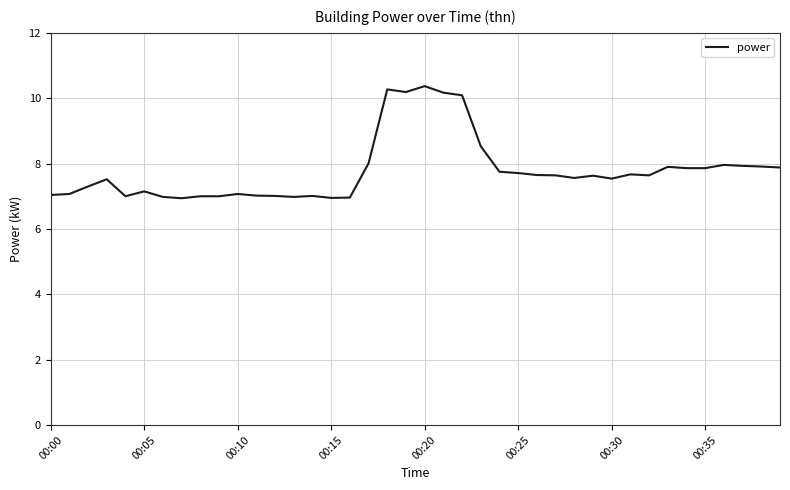

What is the maximum value shown in the chart?

10.4